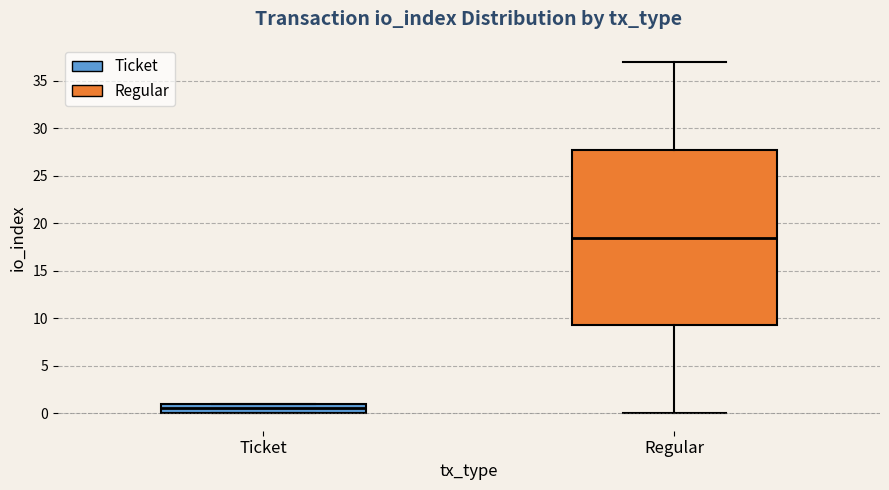

Which box is the tallest, from its lower edge to its upper edge?

Regular